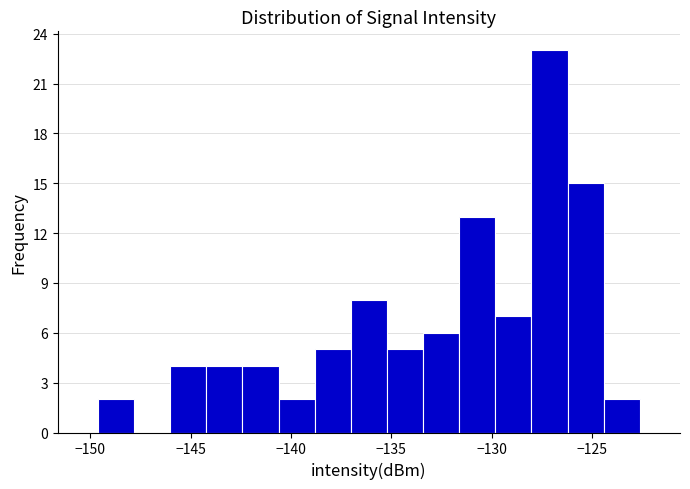

Around what value on the x-axis is the tallest bar? Give the approximate position of its centre, as read against the axis.

-127.0